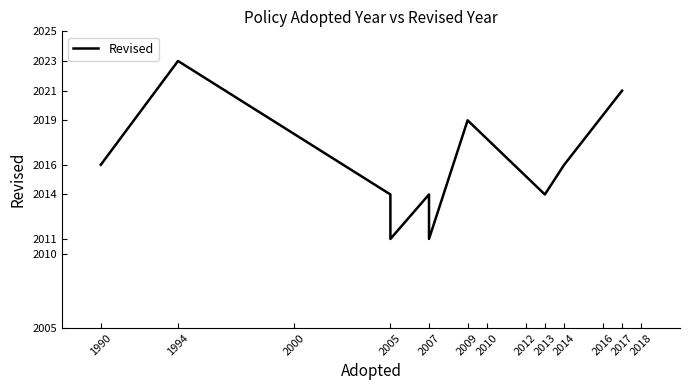

The chart shows a value of 3002 at 2013. True or false?

False